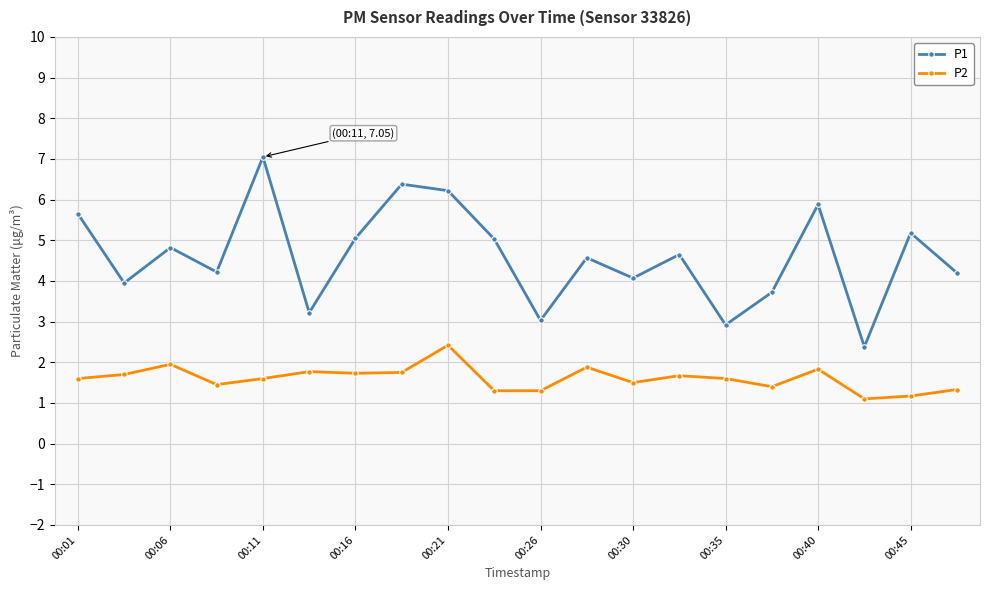

How many lines are shown in the chart?

2